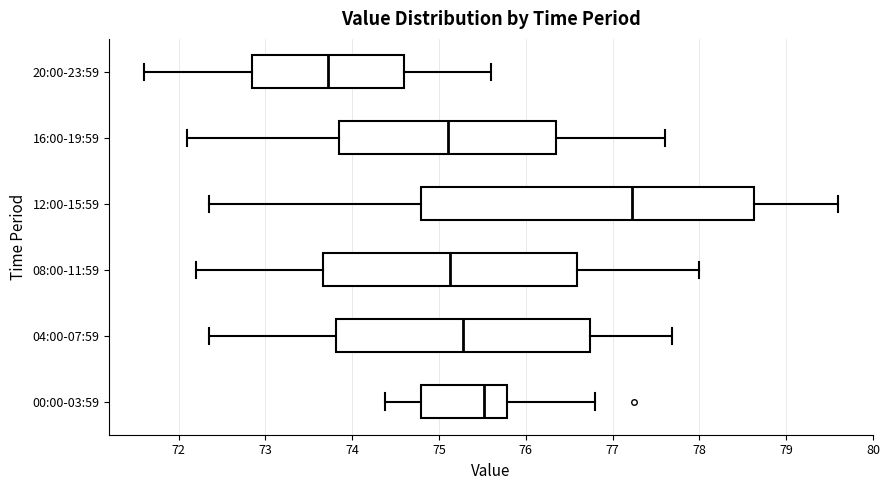

Which box is the widest, from its left edge to its right edge?

12:00-15:59